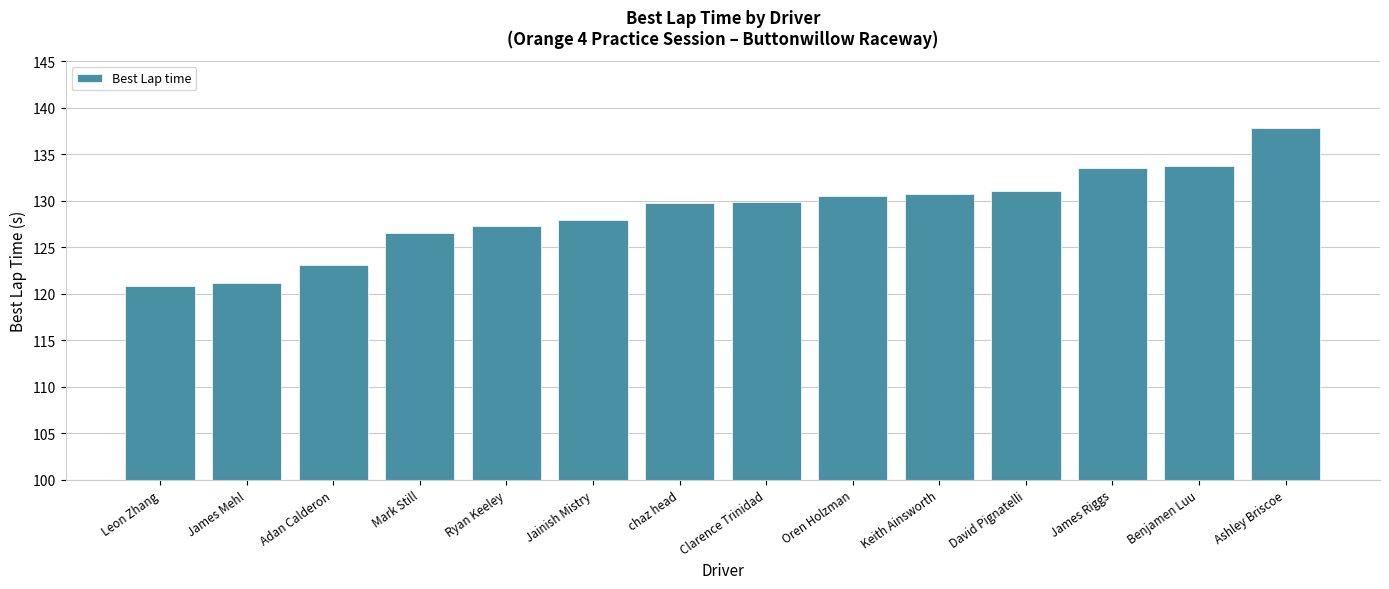

What value does the data have at James Mehl?

121.2